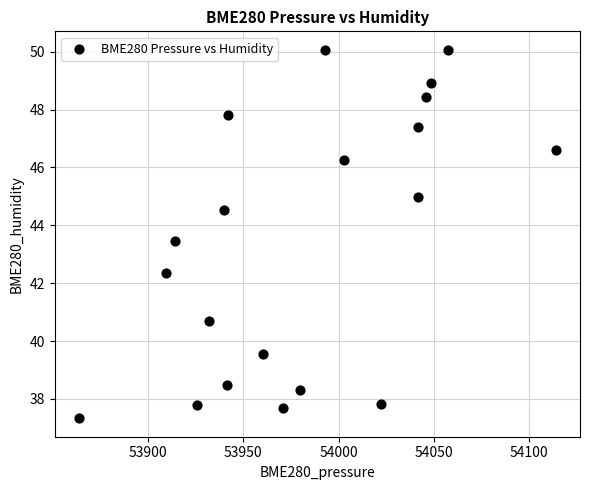

What is the range of Y values (max minus min)?

12.7